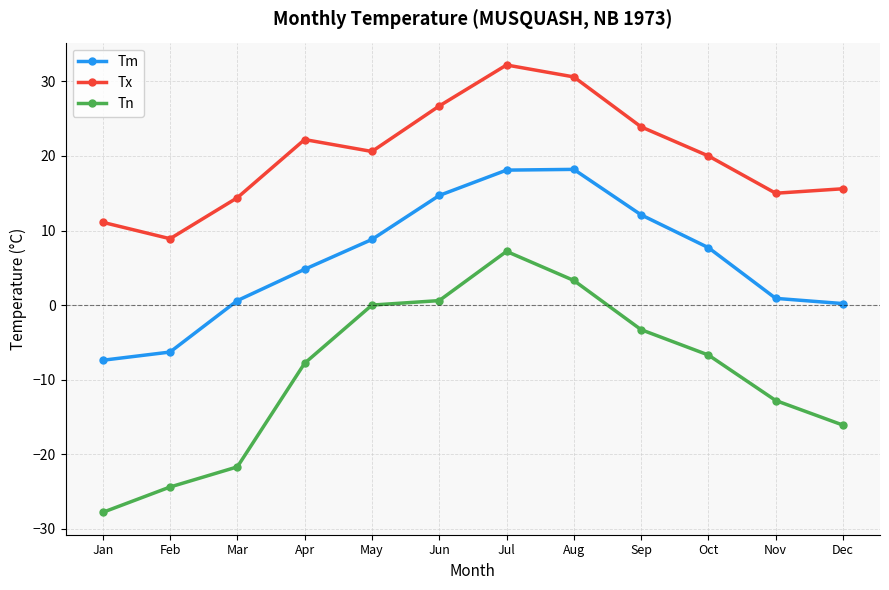

What is the approximate value of Tm at Oct?

7.7